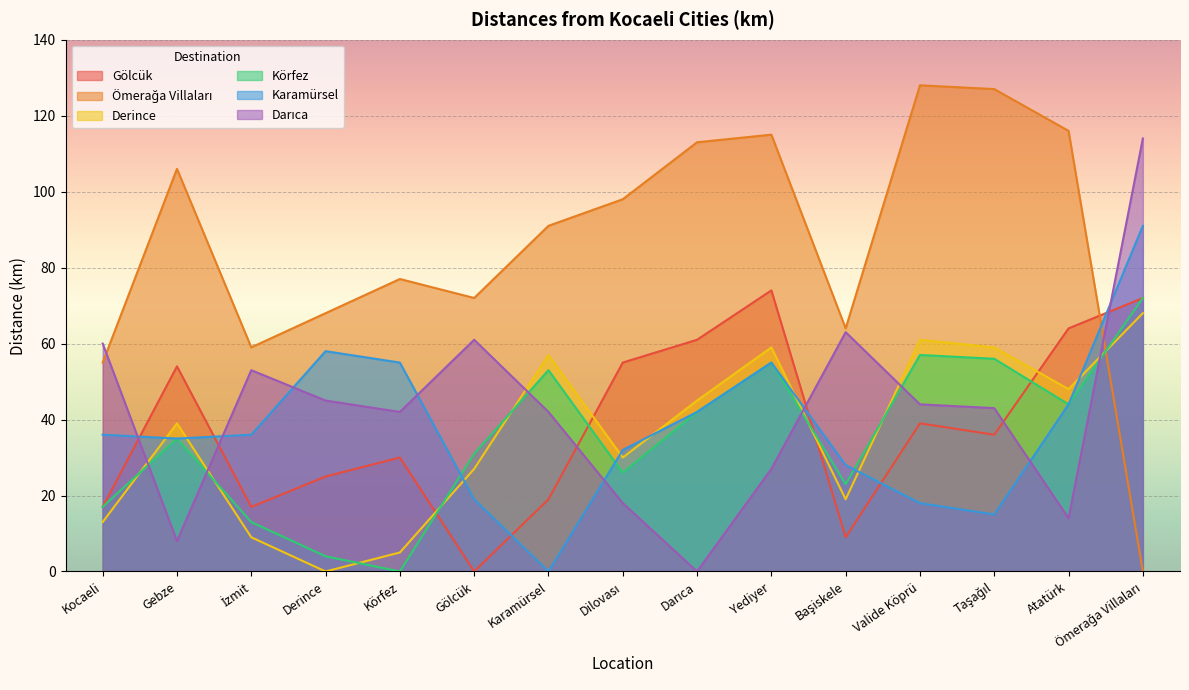

Rank the series by their maximum value, from lowest to highest.

Derince, Körfez, Gölcük, Karamürsel, Darıca, Ömerağa Villaları